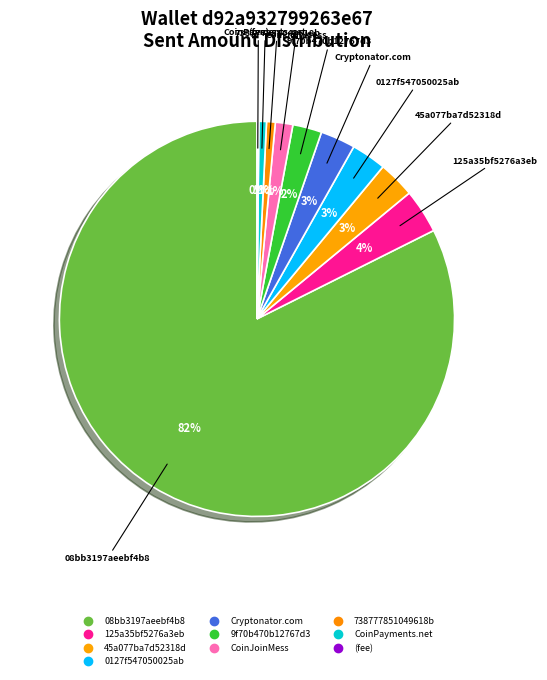

Which category has the biggest portion of the pie?

08bb3197aeebf4b8